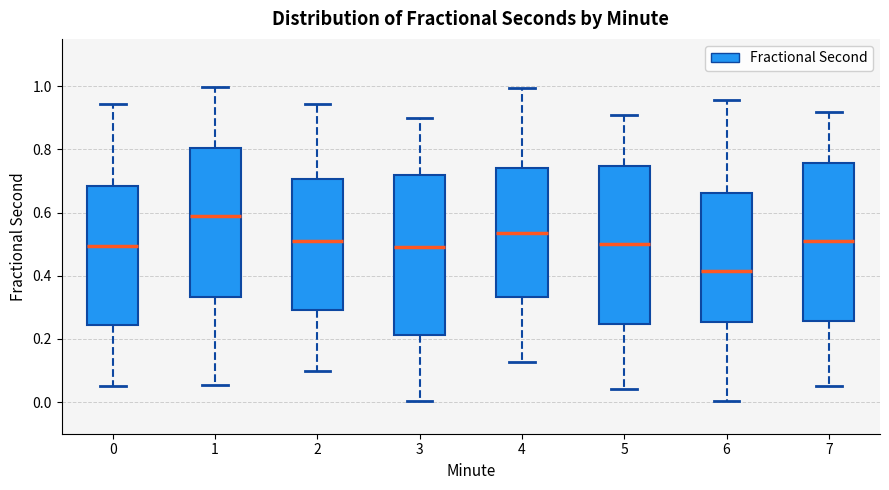

Reading left to right, transcribe this box plot: for each box, give where its median line is, the range the box spans, and where its two whiskers end, as read against the y-axis. The values are not printed on the chart, so give them approximately, as read against the axis.

0: median 0.50, box 0.24 to 0.68, whiskers 0.06 to 0.94
1: median 0.60, box 0.34 to 0.80, whiskers 0.06 to 1.00
2: median 0.50, box 0.30 to 0.70, whiskers 0.10 to 0.94
3: median 0.50, box 0.22 to 0.72, whiskers 0.00 to 0.90
4: median 0.54, box 0.34 to 0.74, whiskers 0.12 to 1.00
5: median 0.50, box 0.24 to 0.74, whiskers 0.04 to 0.90
6: median 0.42, box 0.26 to 0.66, whiskers 0.00 to 0.96
7: median 0.52, box 0.26 to 0.76, whiskers 0.06 to 0.92